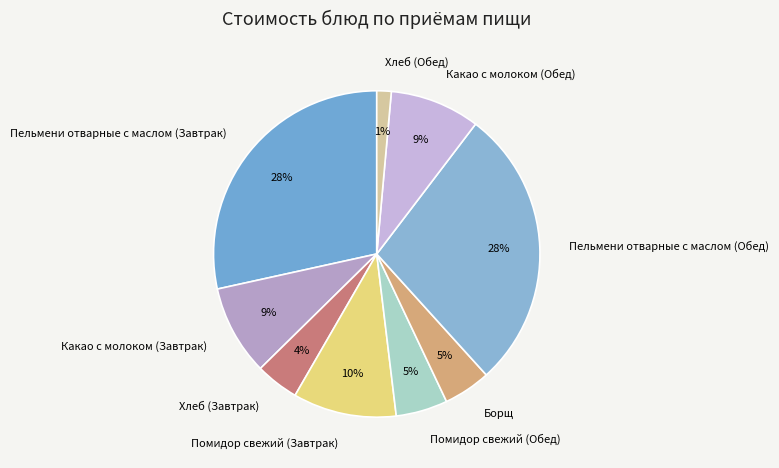

What is the ratio of the value at Пельмени отварные с маслом (Обед) to the value at Какао с молоком (Завтрак)?

3.1